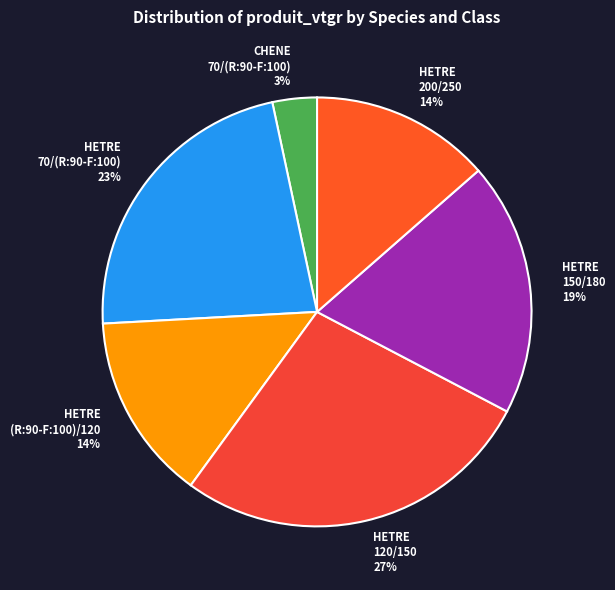

Is HETRE 200/250 the majority of the pie?

No